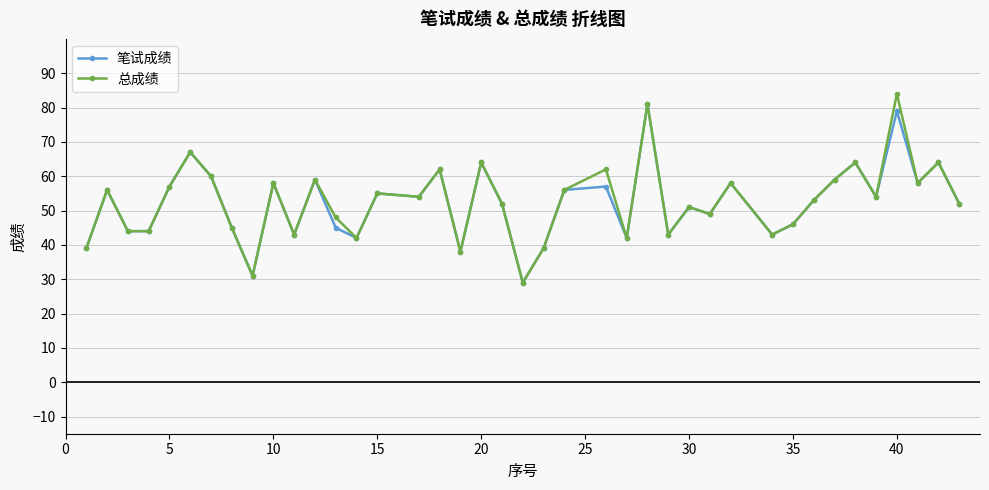

What is the smallest value displayed?

29